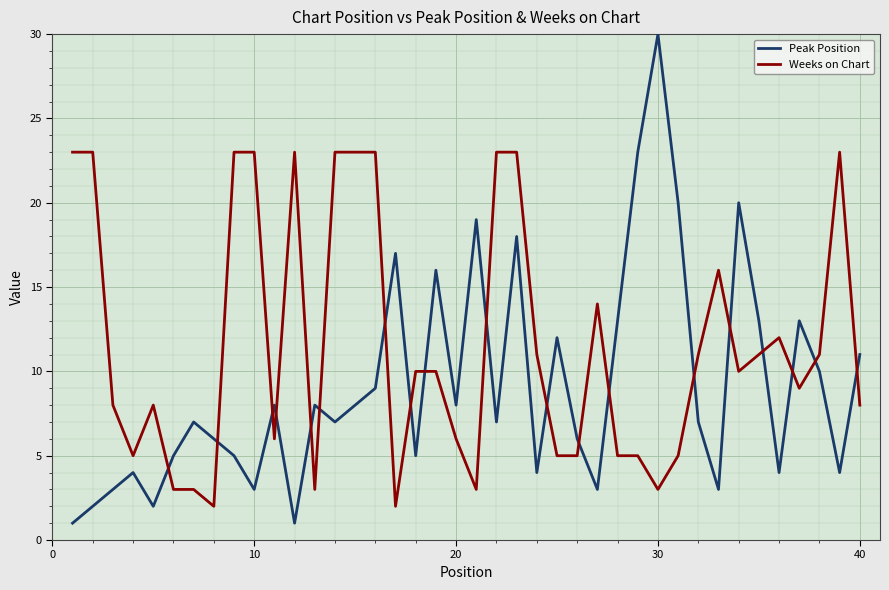

Rank the series by their maximum value, from highest to lowest.

Peak Position, Weeks on Chart